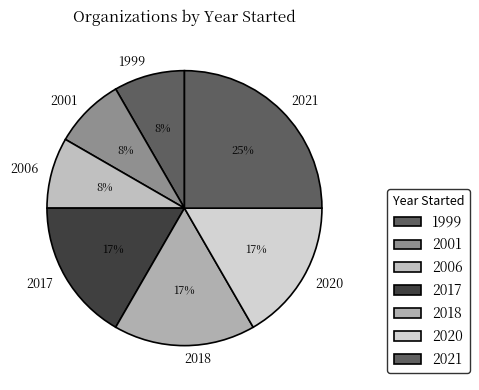

Which slice is the largest?

2021